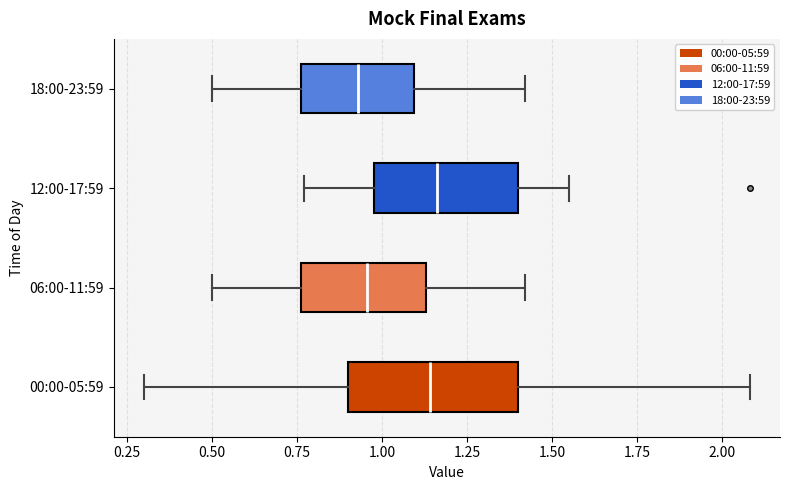

Where does the median line of the box for 18:00-23:59 sit on the x-axis? The values are not printed on the chart, so give them approximately, as read against the axis.

0.95